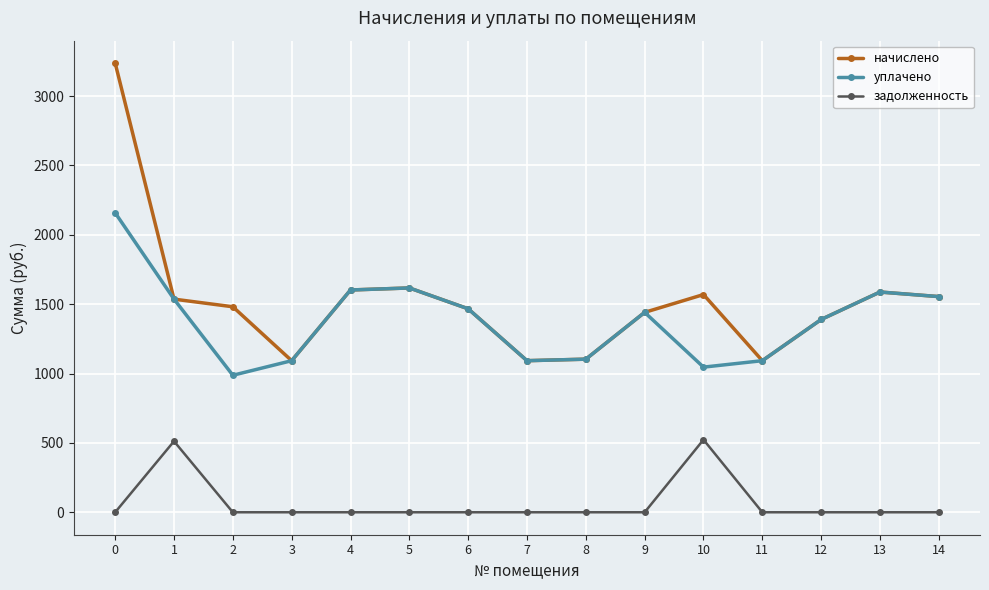

Is it true that уплачено equals 1860.7 at 7?

False